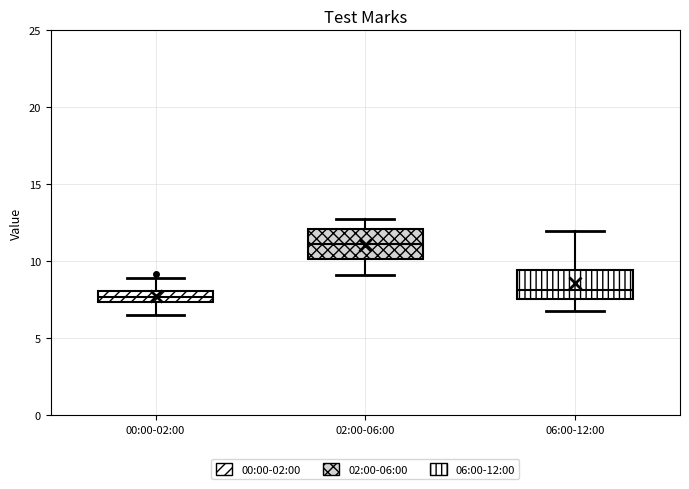

Where does the median line of the box for 06:00-12:00 sit on the y-axis? The values are not printed on the chart, so give them approximately, as read against the axis.

8.0